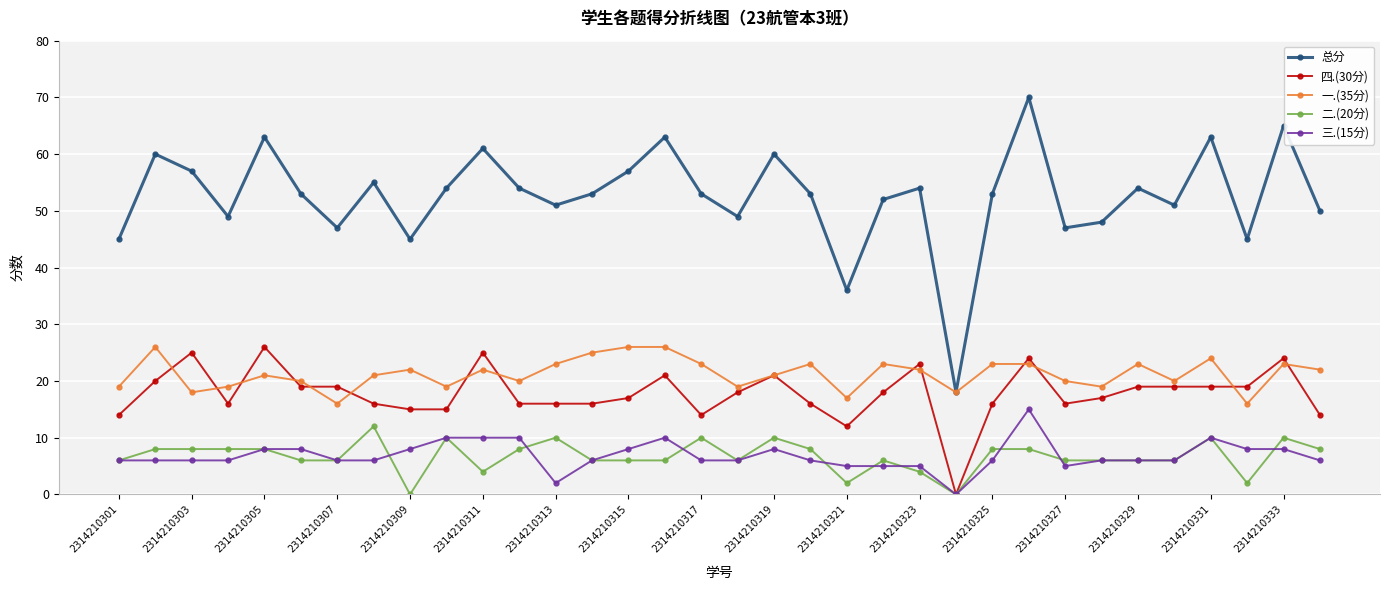

Which series has the widest spread of values?

总分